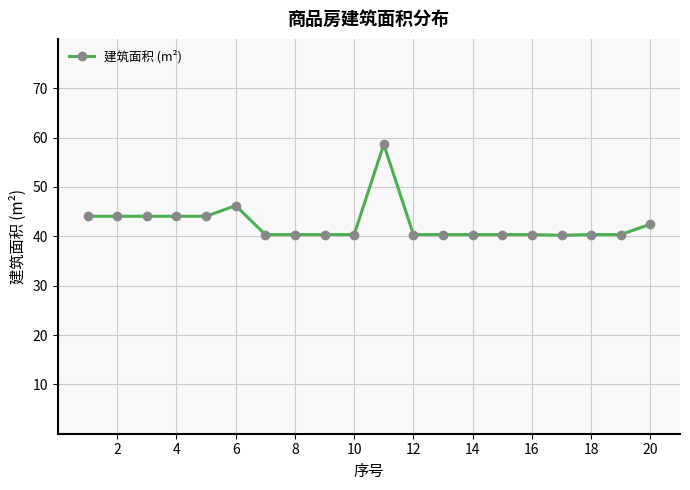

What is the smallest value displayed?

40.2